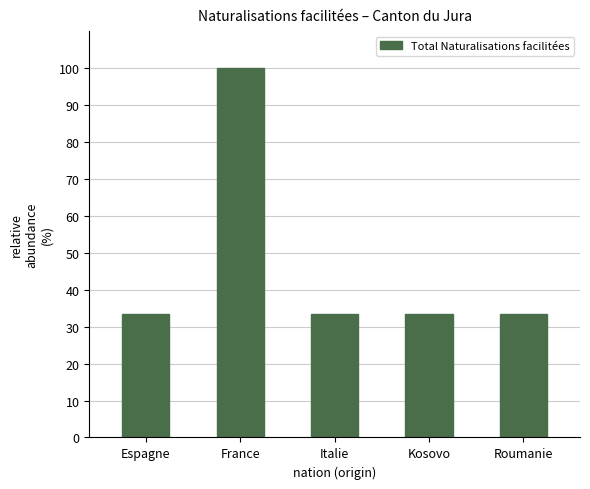

Reading left to right, extract all data points from this chart.

33.3	100.0	33.3	33.3	33.3